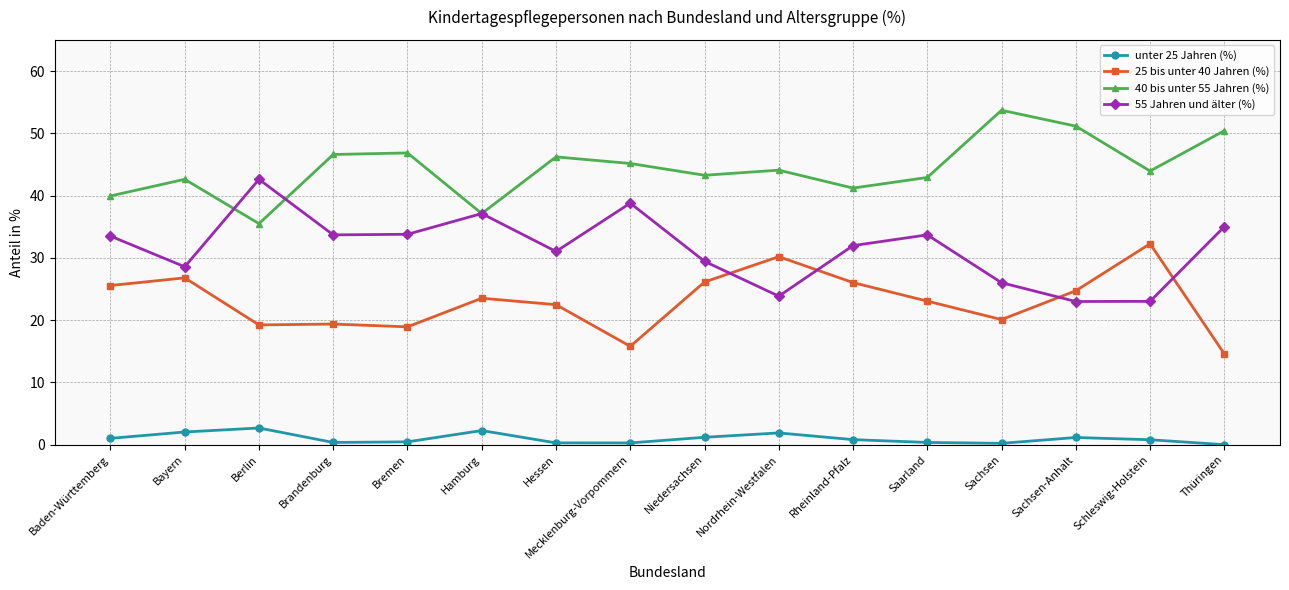

True or false: unter 25 Jahren (%) has more than 1 points higher than both neighbors.

True